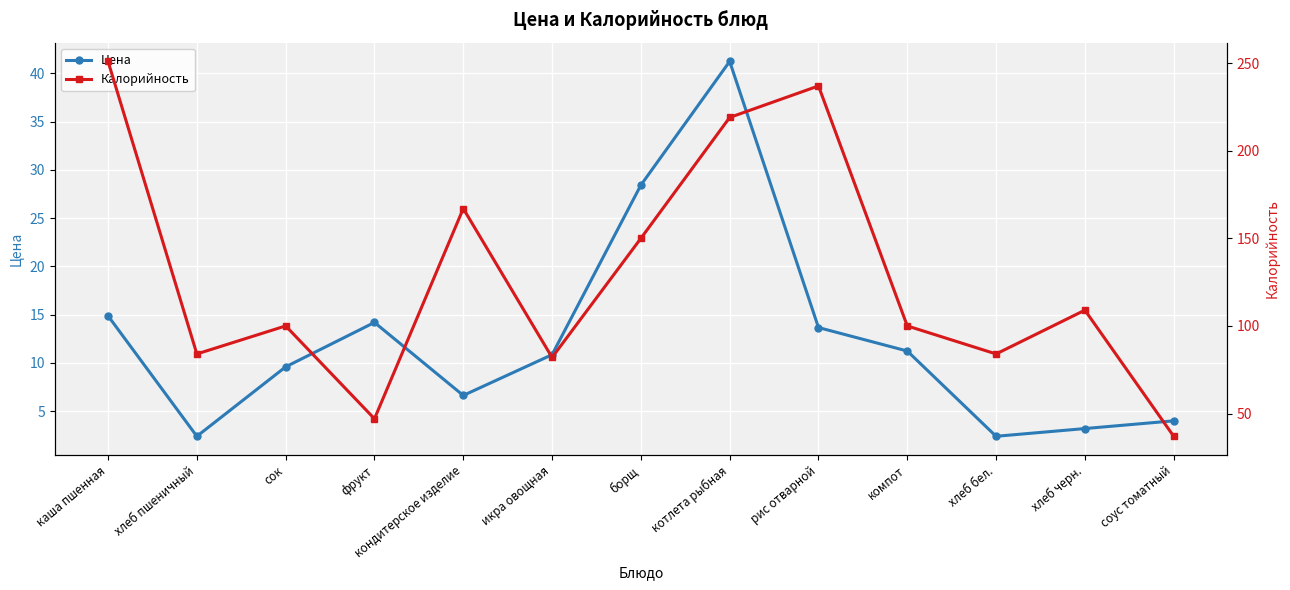

Which series has the largest total across all categories?

Калорийность